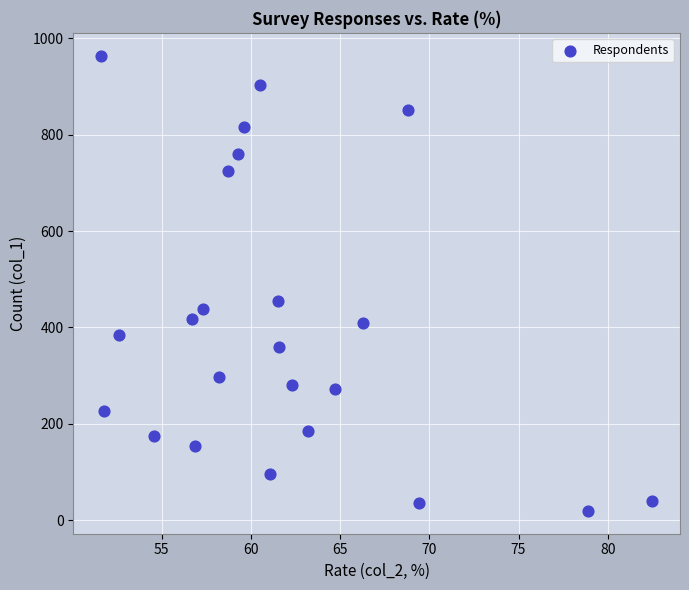

What Y value in the scatter plot is closest to 491?

454